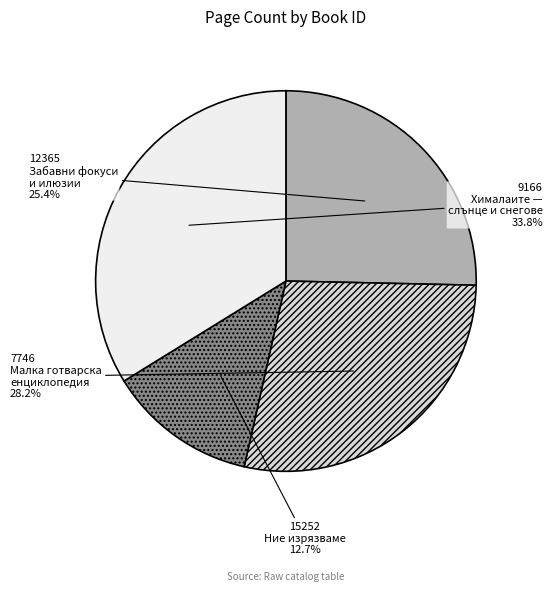

Combined, what portion of the pie is 9166 and 15252?

46.5%